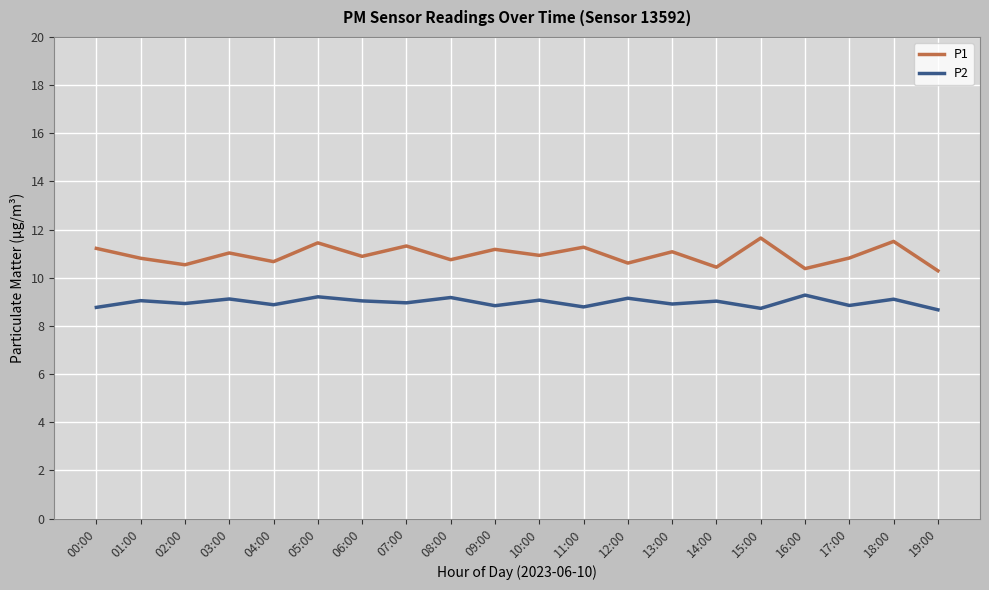

What are all the series names shown in the legend?

P1, P2